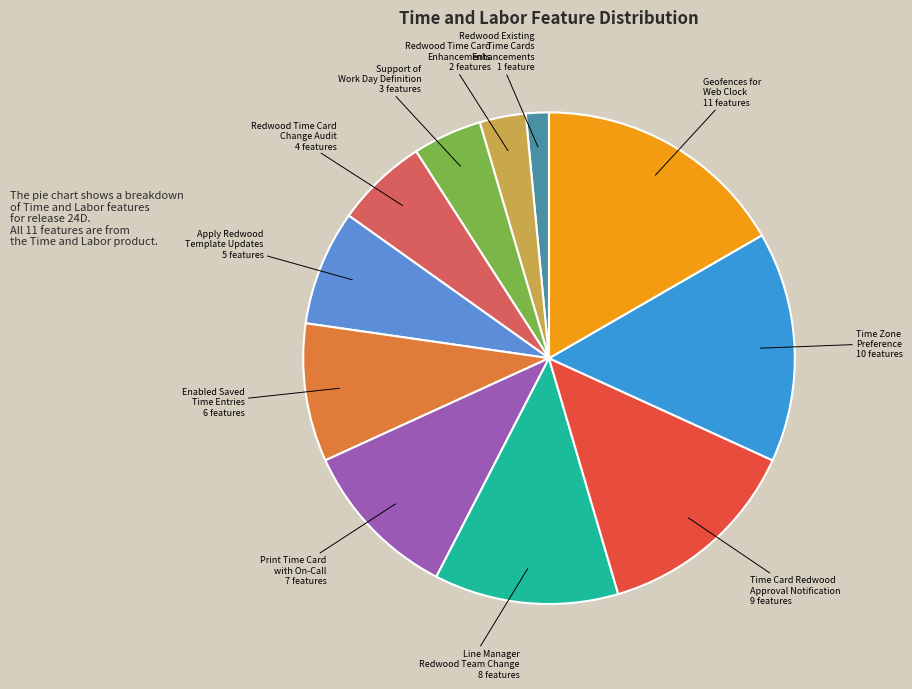

Is there any slice that represents more than half of the pie?

No